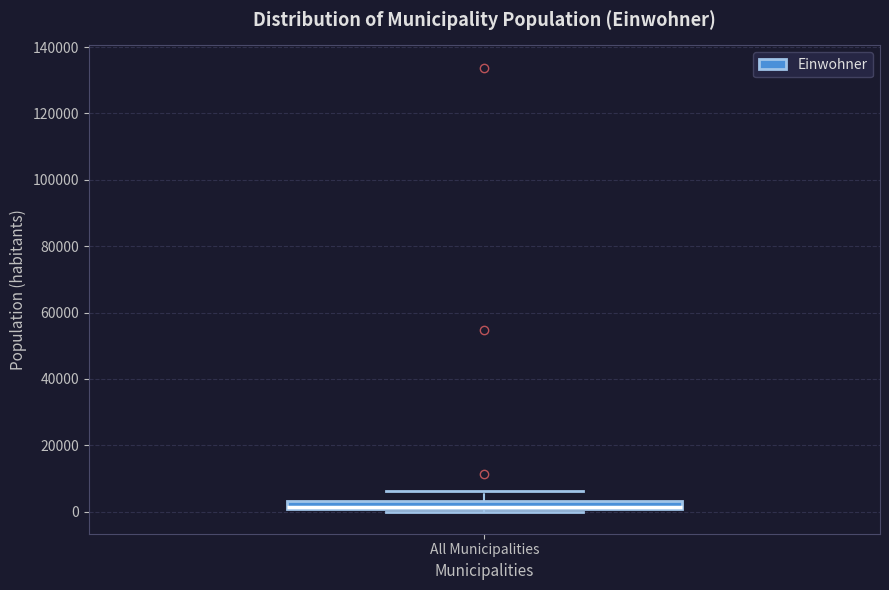

Where does the upper whisker of the box for All Municipalities end on the y-axis? The values are not printed on the chart, so give them approximately, as read against the axis.

6000